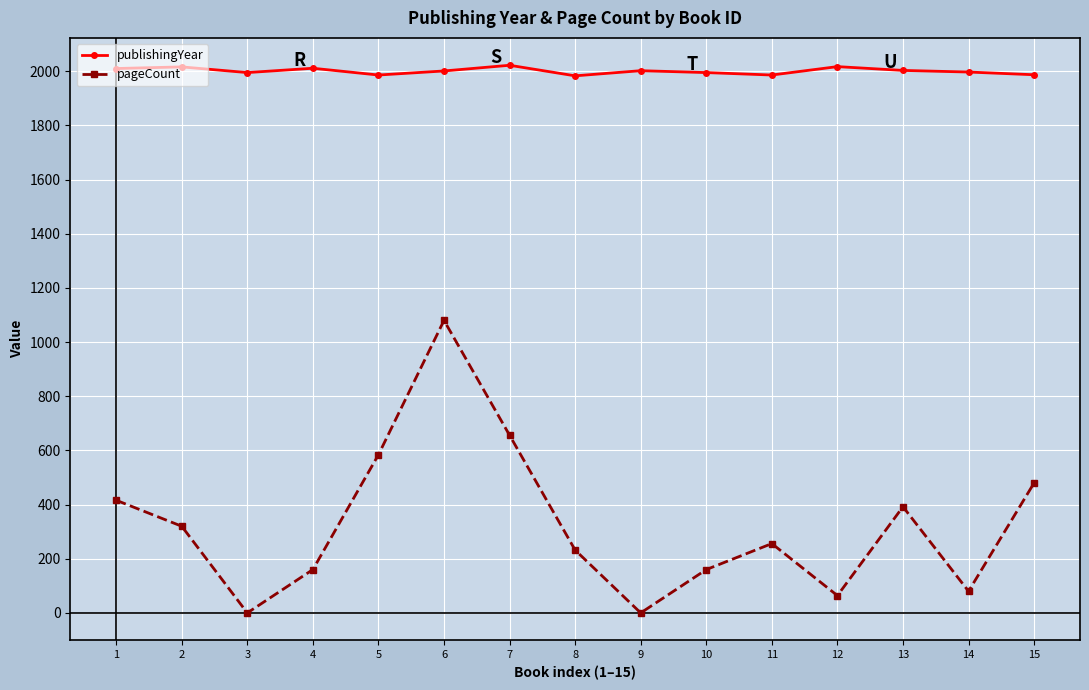

Count the number of data series in this chart.

2